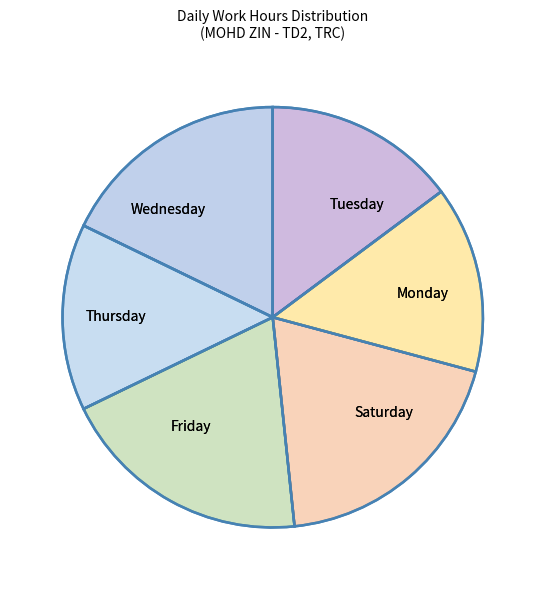

True or false: 4-Tue accounts for 14% of the total.

False